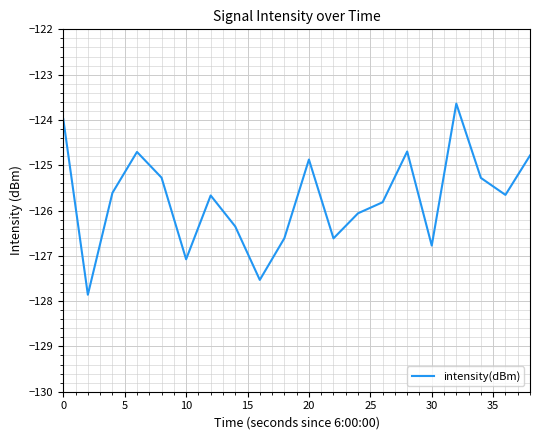

What is the minimum value shown in the chart?

-127.9